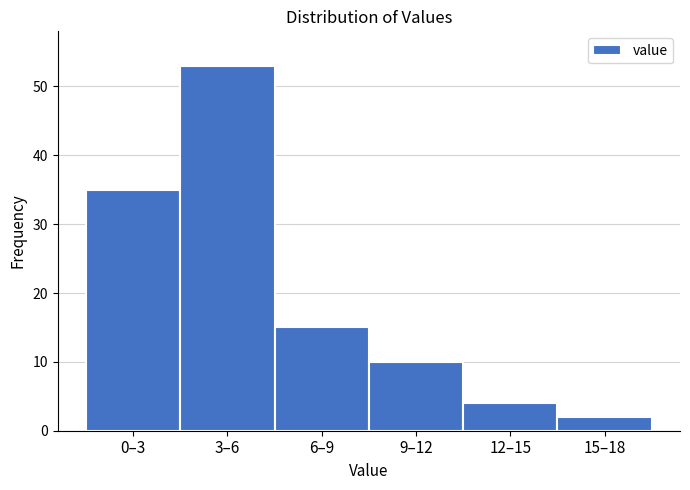

Reading left to right, transcribe all the data shown in this chart.

0–3=35	3–6=53	6–9=15	9–12=10	12–15=4	15–18=2